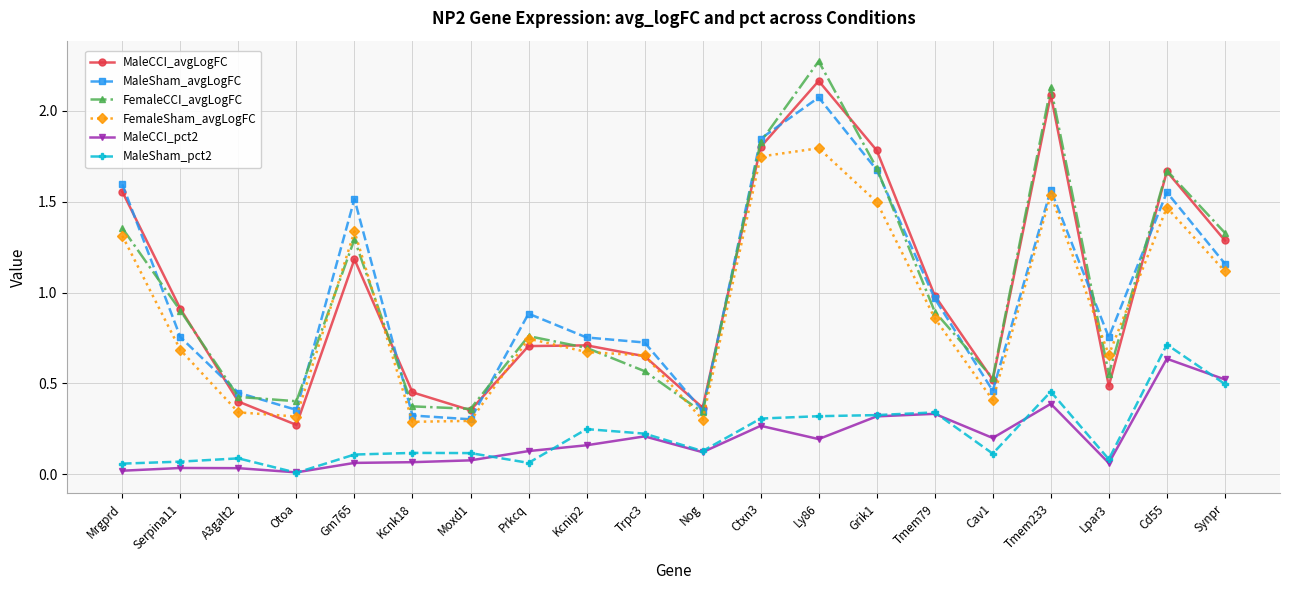

Does the chart have visible grid lines?

Yes